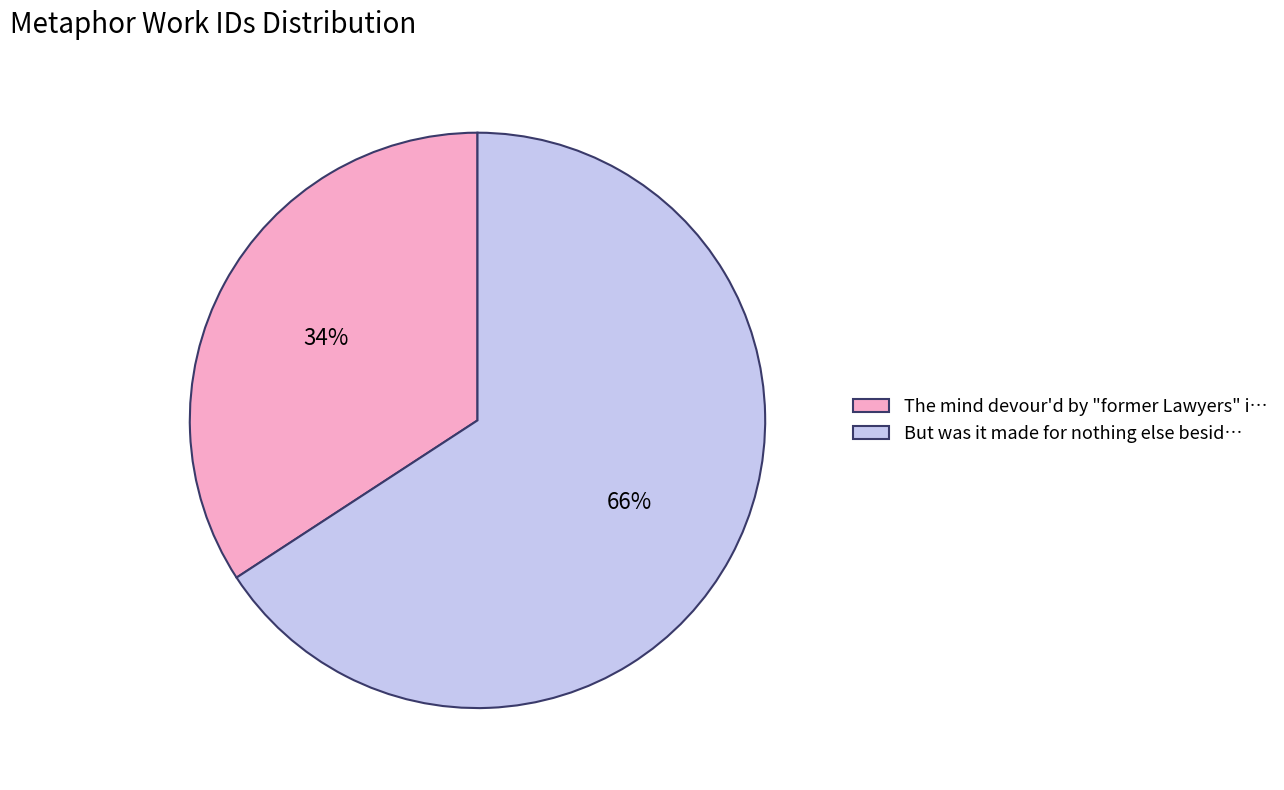

Is it true that But was it made for nothing else besid… is 66% of the pie?

True